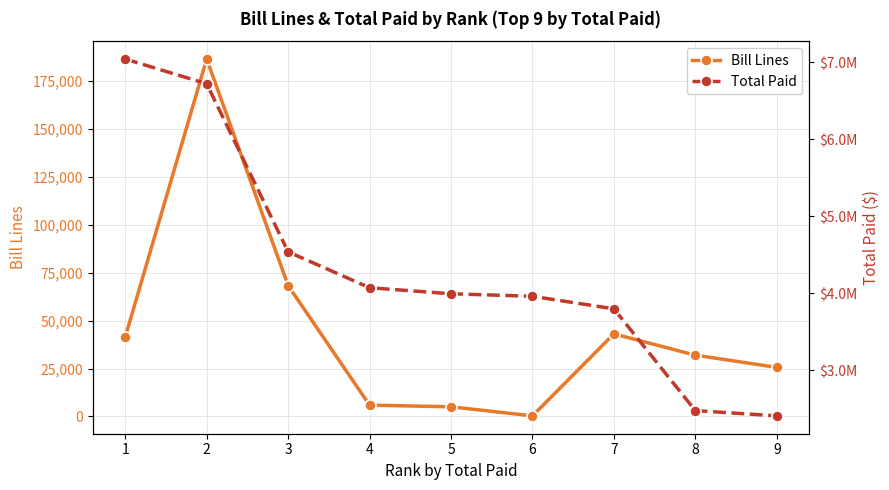

What is the difference between the highest and lowest values at 4?

4066397.8